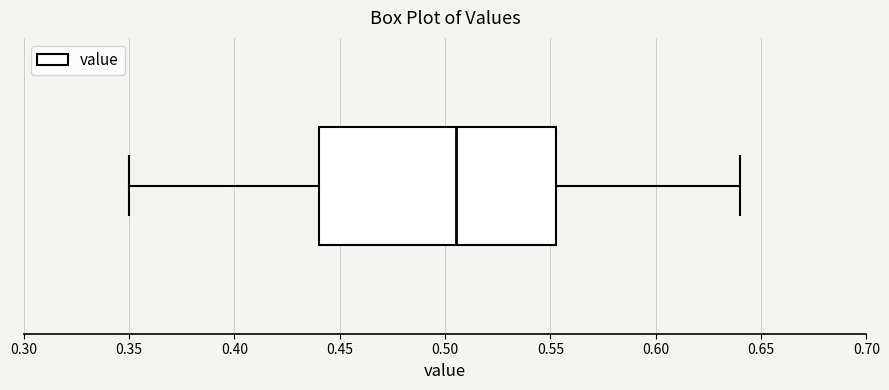

Where does the right whisker of the box end on the x-axis? The values are not printed on the chart, so give them approximately, as read against the axis.

0.640